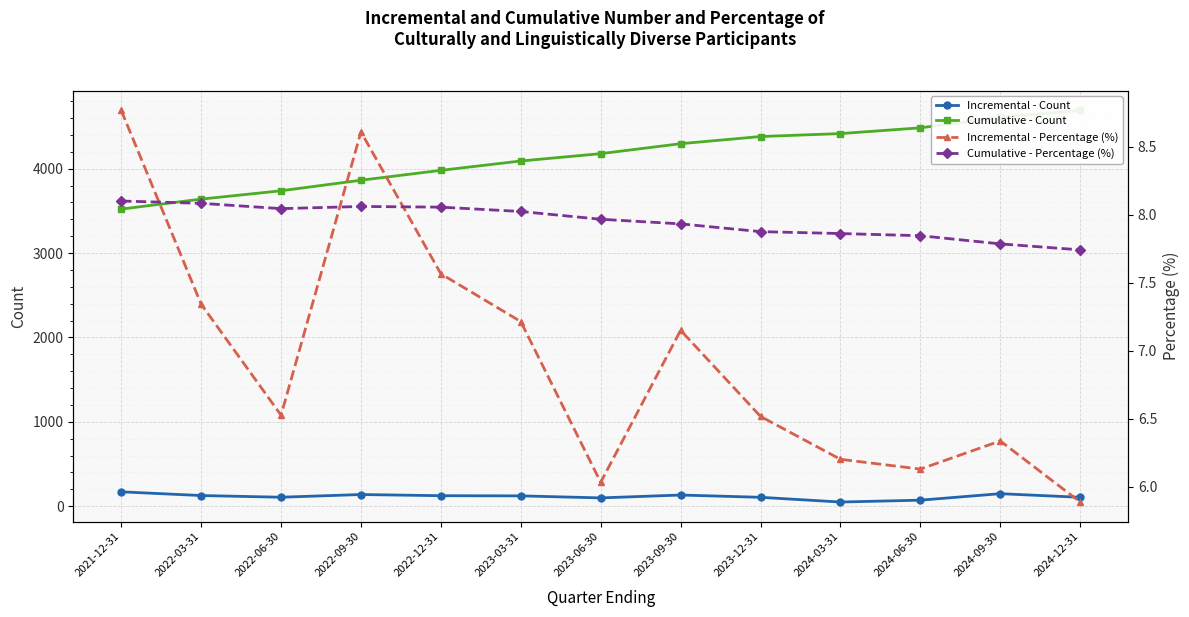

Which series has the widest spread of values?

Cumulative - Count